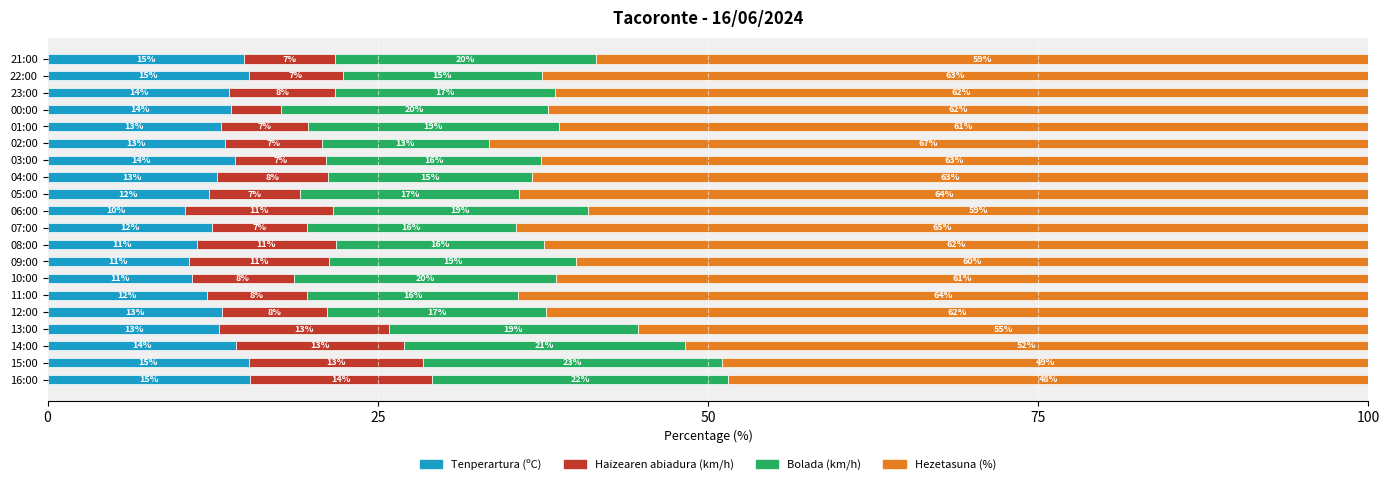

What is the maximum value for Tenperartura (ºC)?

15.3